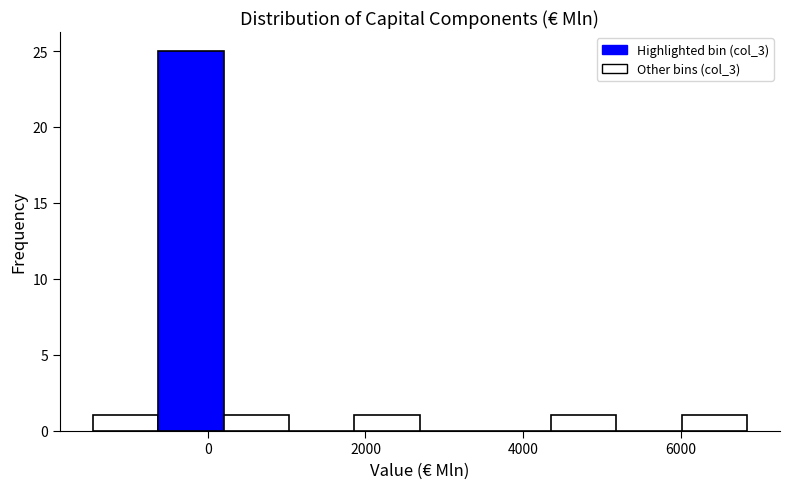

Which range on the x-axis has the tallest bar?

-600 to 200